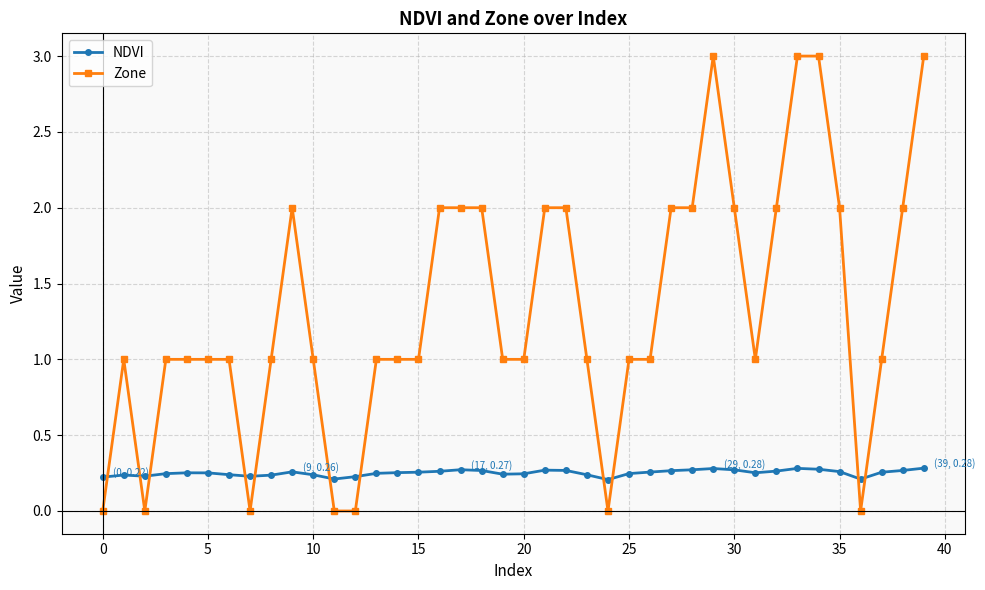

Which series has the largest total across all categories?

Zone